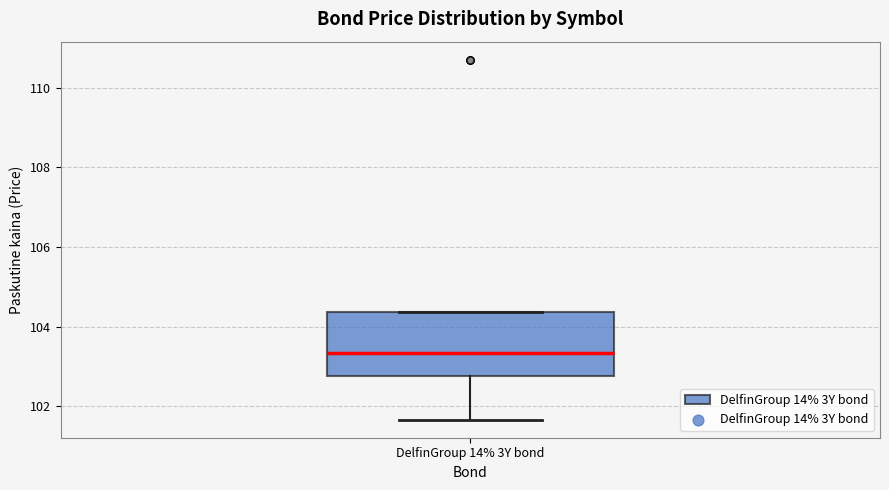

Where does the median line of the box for DelfinGroup 14% 3Y bond sit on the y-axis? The values are not printed on the chart, so give them approximately, as read against the axis.

103.4